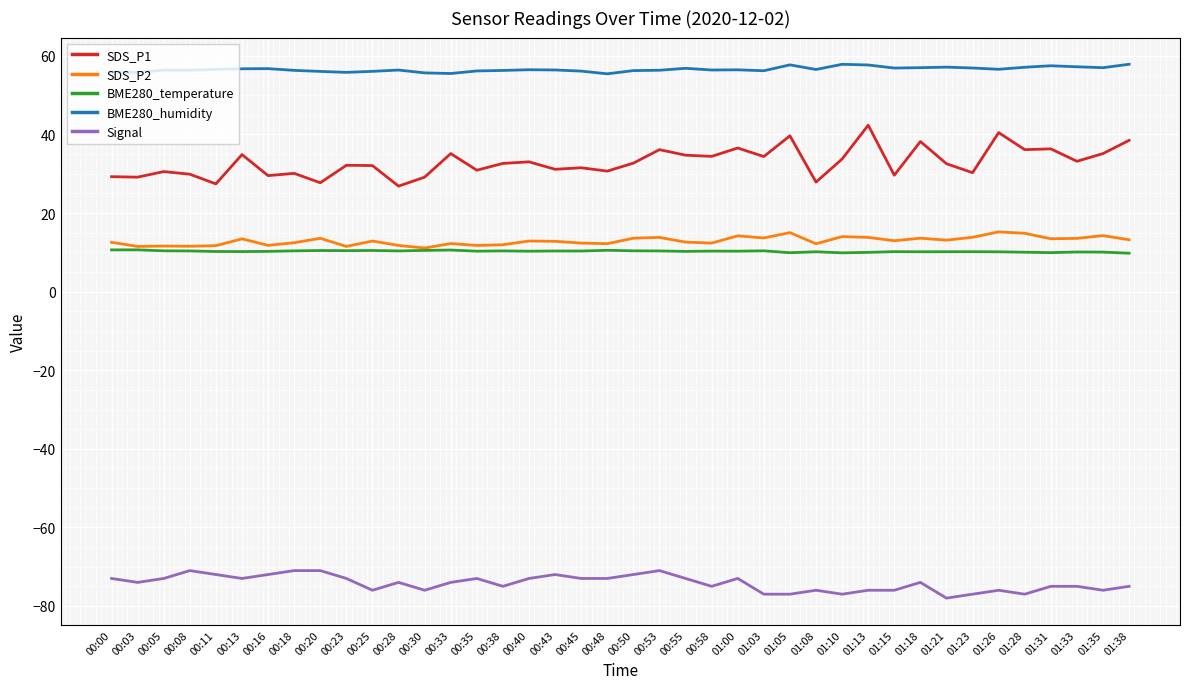

What position from the right is 01:05?

14